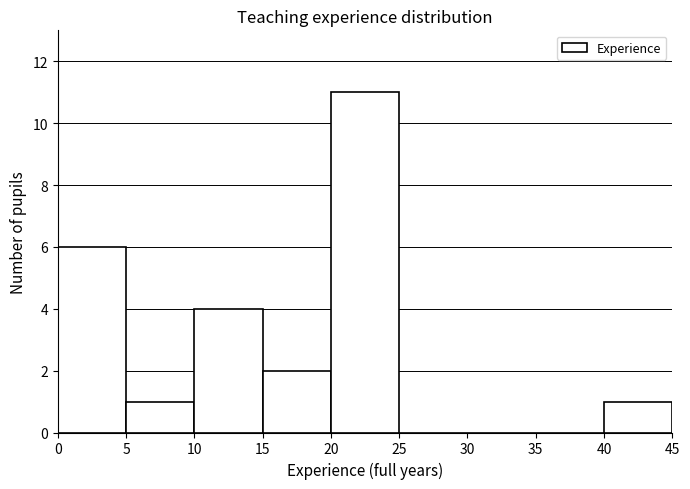

Over which range of the x-axis is the bar tallest?

20 to 25